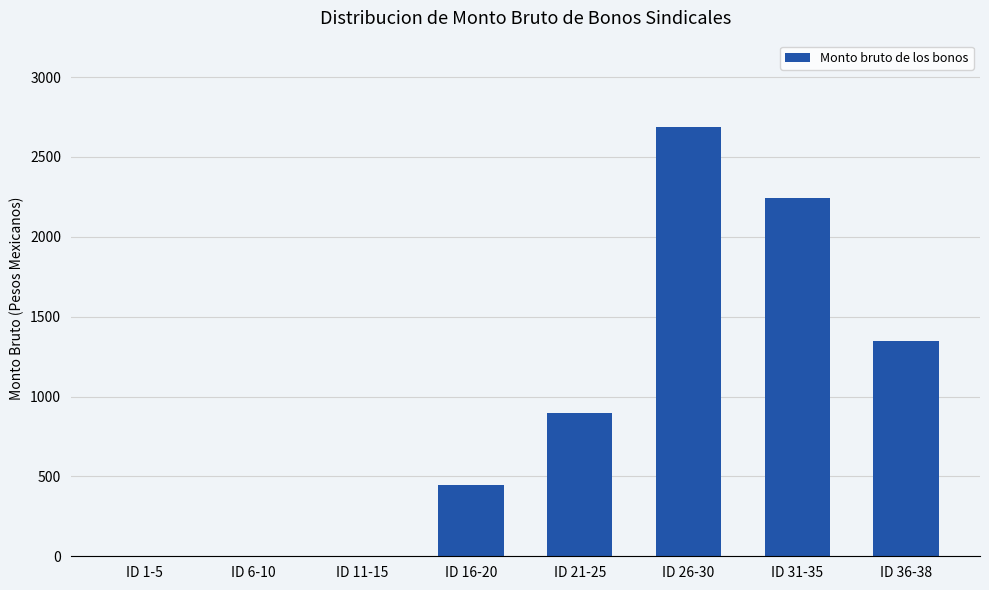

Is it true that the value at ID 36-38 is 1345.0?

True